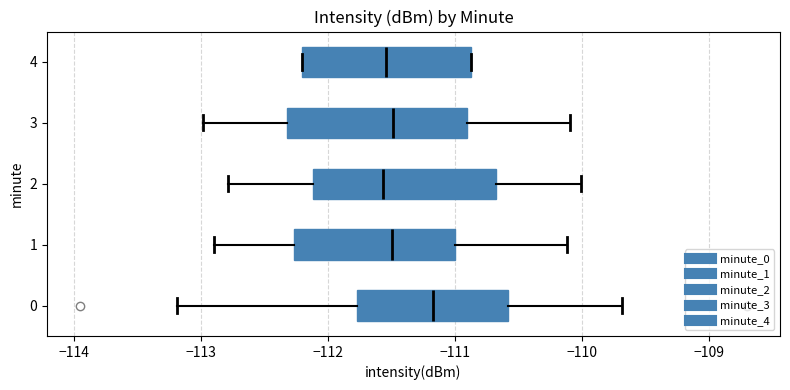

Reading bottom to top, read every box against the x-axis: the position of its median line, the range the box covers, and the ends of its whiskers. The values are not printed on the chart, so give them approximately, as read against the axis.

0: median -111.2, box -111.8 to -110.6, whiskers -113.2 to -109.7
1: median -111.5, box -112.3 to -111.0, whiskers -112.9 to -110.1
2: median -111.6, box -112.1 to -110.7, whiskers -112.8 to -110.0
3: median -111.5, box -112.3 to -110.9, whiskers -113.0 to -110.1
4: median -111.5, box -112.2 to -110.9, whiskers -112.2 to -110.9